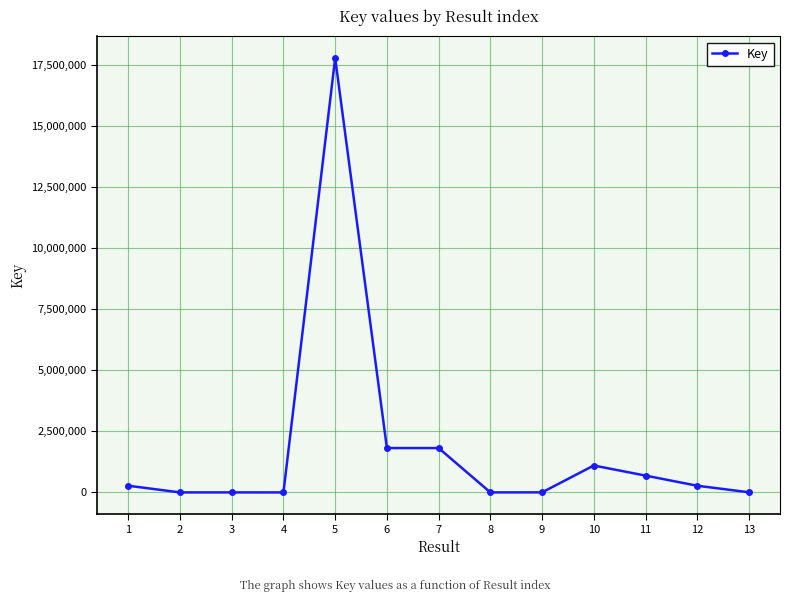

Which label corresponds to the largest value in the chart?

5